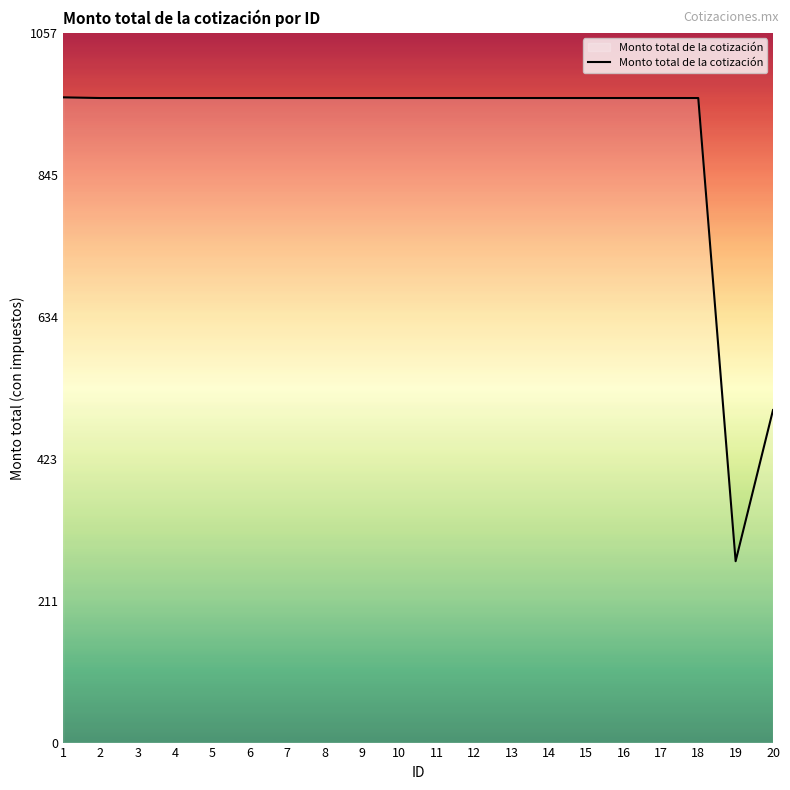

What is the change in value from 1 to 19?

-690.5